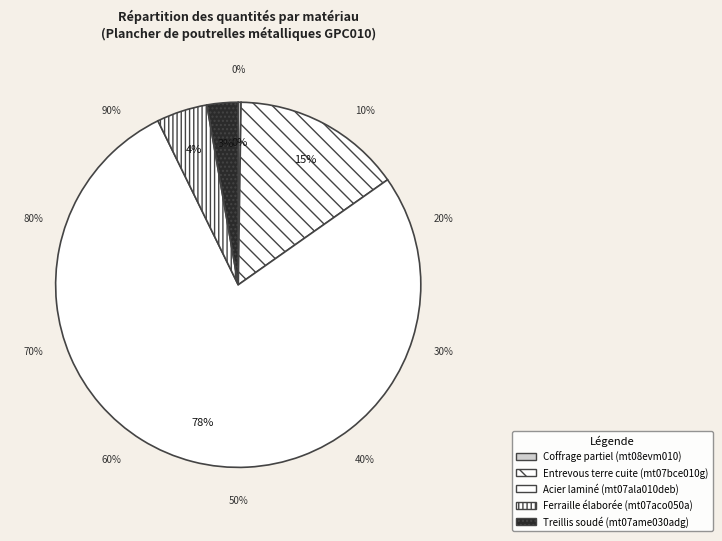

Count the number of slices in the pie.

5